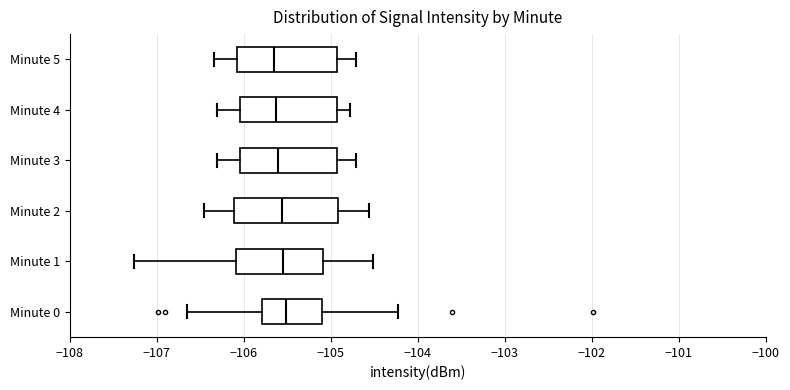

Reading bottom to top, transcribe this box plot: for each box, give where its median line is, the range the box spans, and where its two whiskers end, as read against the x-axis. The values are not printed on the chart, so give them approximately, as read against the axis.

Minute 0: median -105.5, box -105.8 to -105.1, whiskers -106.7 to -104.2
Minute 1: median -105.5, box -106.1 to -105.1, whiskers -107.3 to -104.5
Minute 2: median -105.6, box -106.1 to -104.9, whiskers -106.5 to -104.6
Minute 3: median -105.6, box -106.0 to -104.9, whiskers -106.3 to -104.7
Minute 4: median -105.6, box -106.0 to -104.9, whiskers -106.3 to -104.8
Minute 5: median -105.7, box -106.1 to -104.9, whiskers -106.3 to -104.7